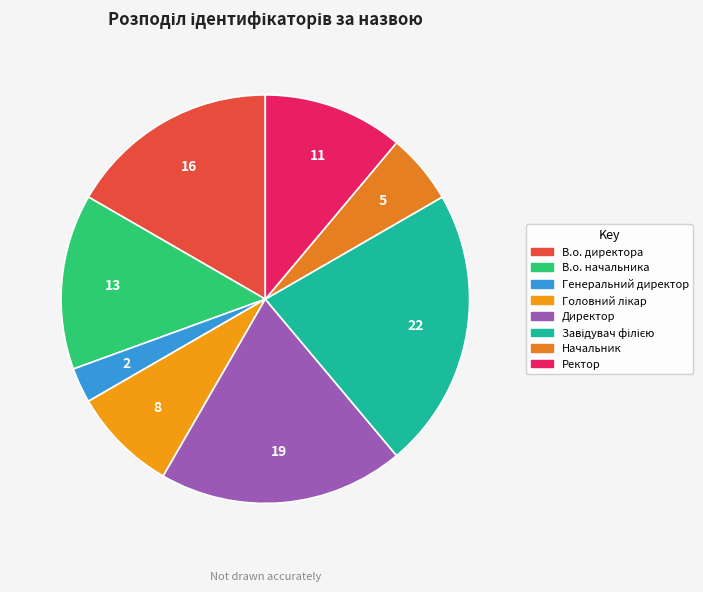

How many slices are in this pie chart?

8